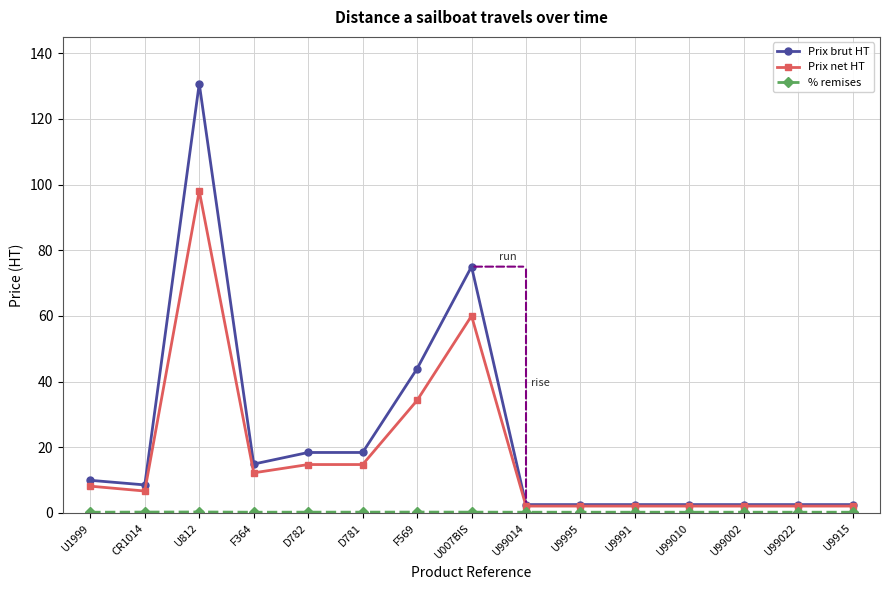

Which series has the widest spread of values?

Prix brut HT